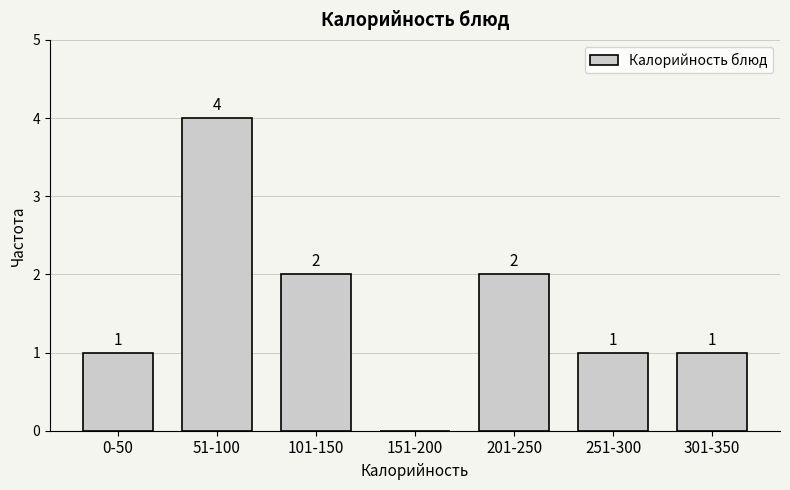

Reading left to right, extract all data points from this chart.

0-50=1	51-100=4	101-150=2	151-200=0	201-250=2	251-300=1	301-350=1